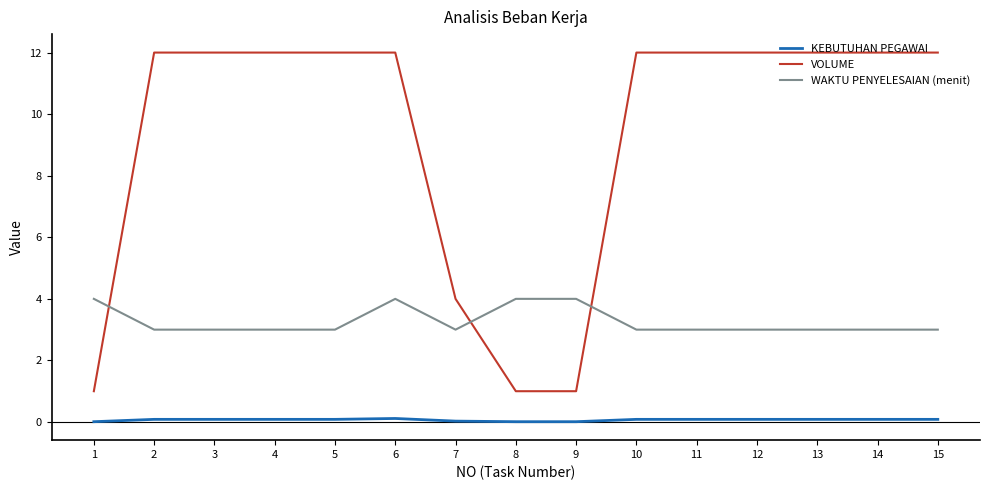

At 15, list the series in order from largest to smallest.

VOLUME, WAKTU PENYELESAIAN (menit), KEBUTUHAN PEGAWAI